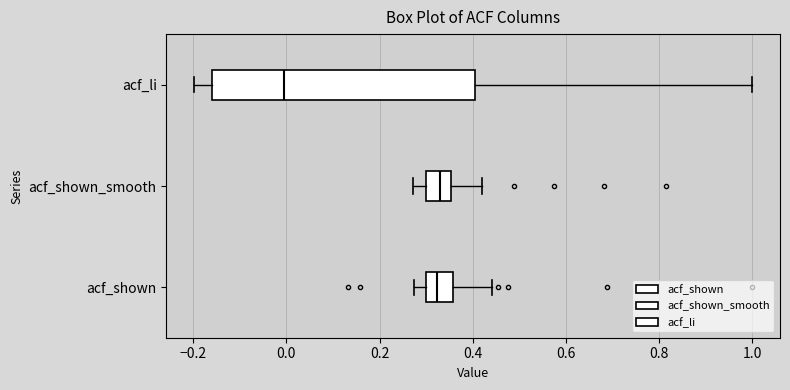

Comparing the boxes themselves (not the whiskers), which one is the widest?

acf_li